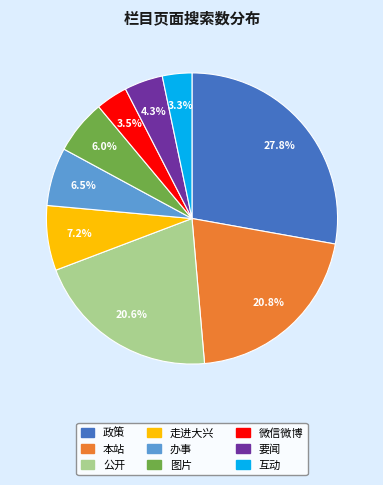

Count the number of slices in the pie.

9